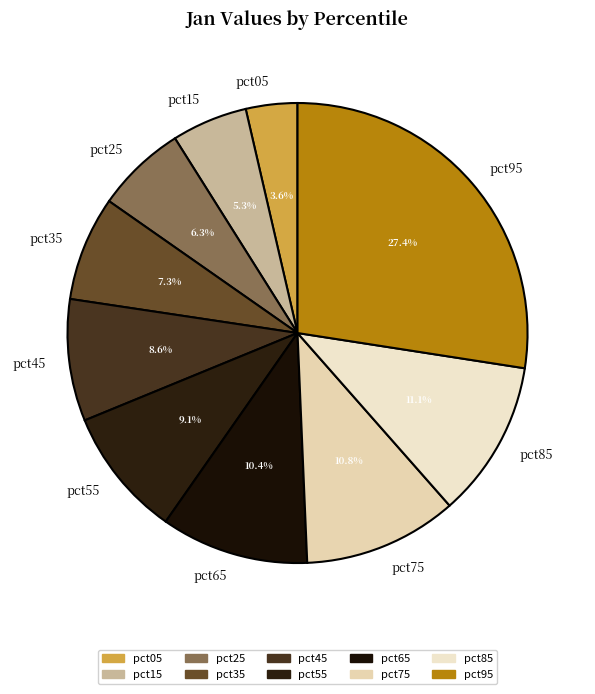

How many slices are in this pie chart?

10